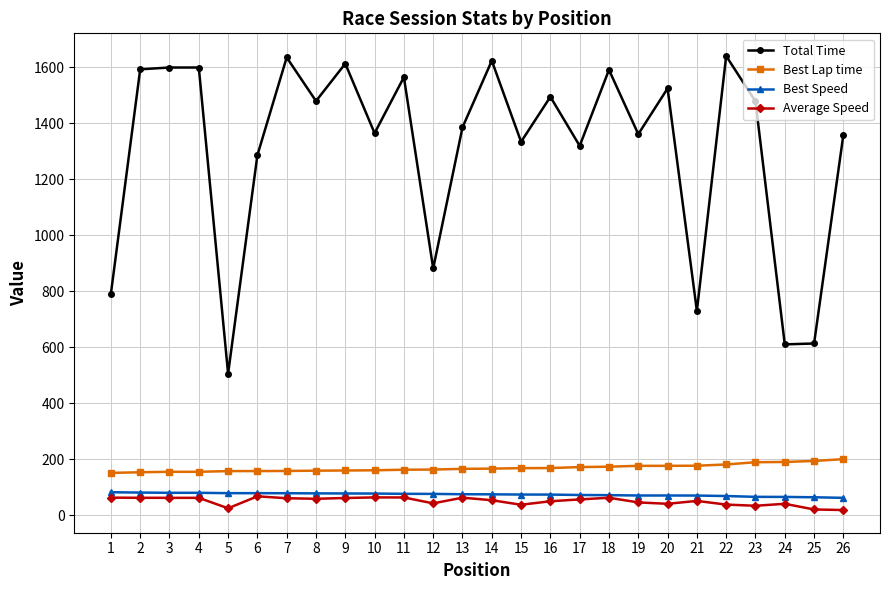

Which series has the largest total across all categories?

Total Time